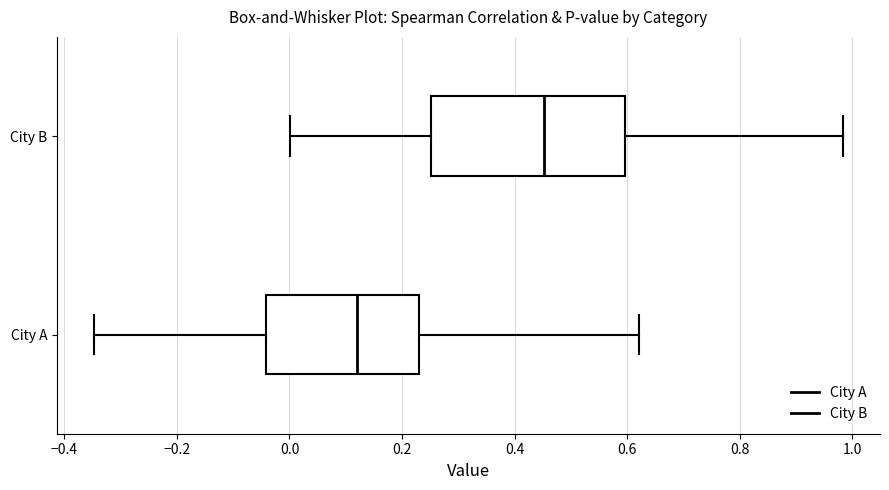

Reading bottom to top, read every box against the x-axis: the position of its median line, the range the box covers, and the ends of its whiskers. The values are not printed on the chart, so give them approximately, as read against the axis.

City A: median 0.12, box -0.04 to 0.24, whiskers -0.34 to 0.62
City B: median 0.46, box 0.26 to 0.60, whiskers 0.00 to 0.98